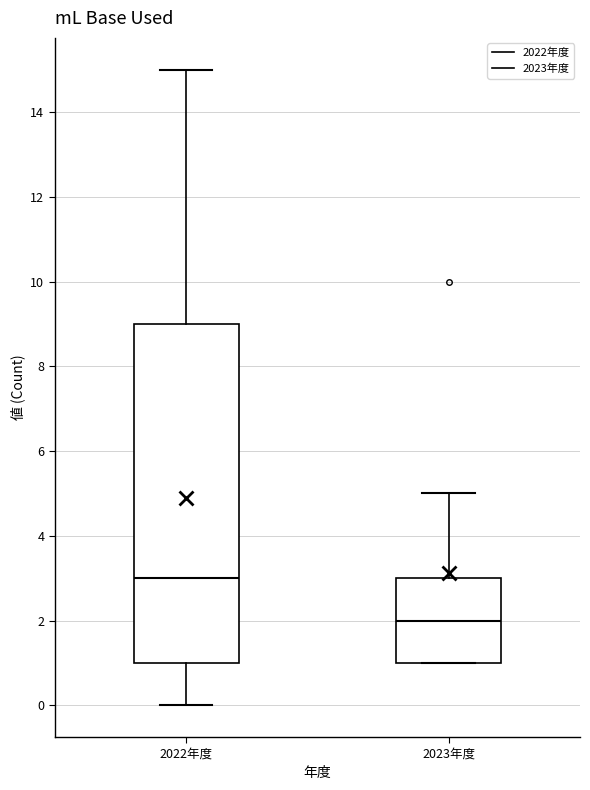

Where does the lower whisker of the box for 2022年度 end on the y-axis? The values are not printed on the chart, so give them approximately, as read against the axis.

0